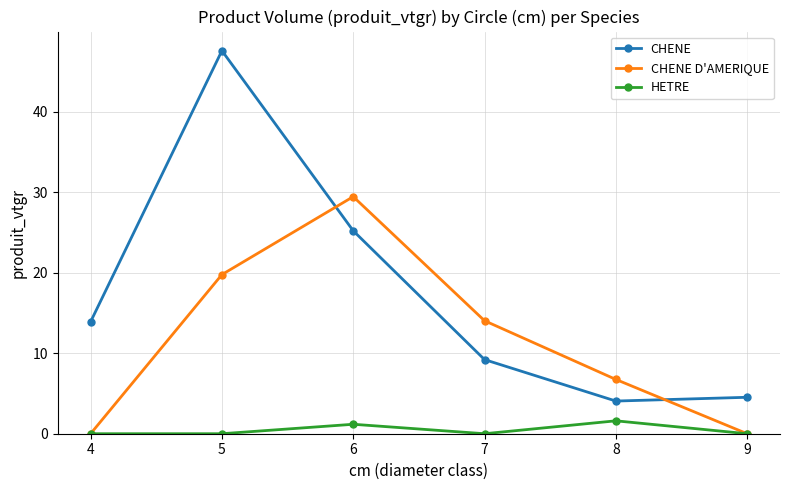

Where does the CHENE D'AMERIQUE series first go above 14?

5